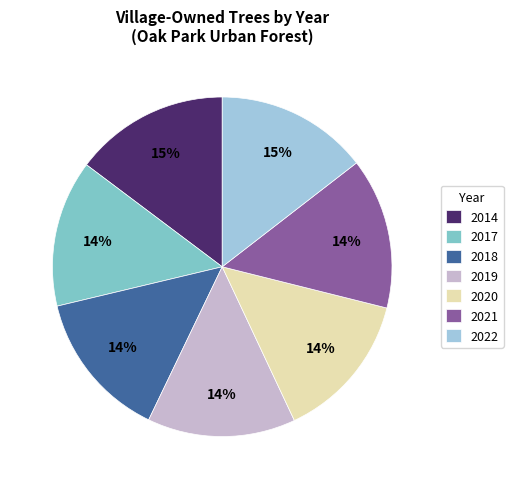

To the nearest percent, what portion does 2017 represent?

14%